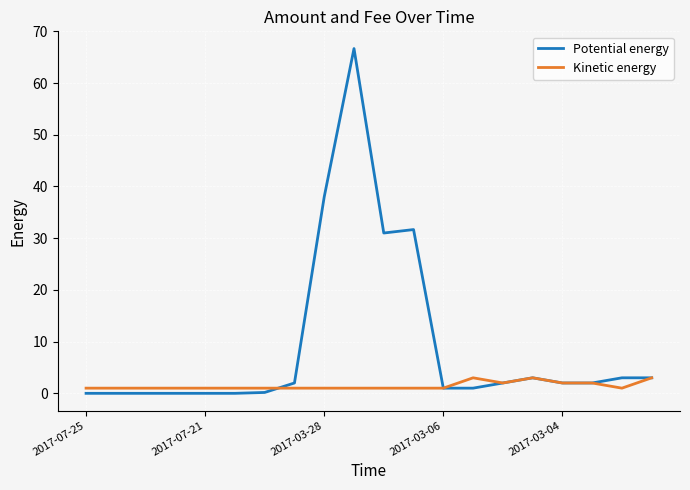

What is the maximum value shown in the chart?

66.7